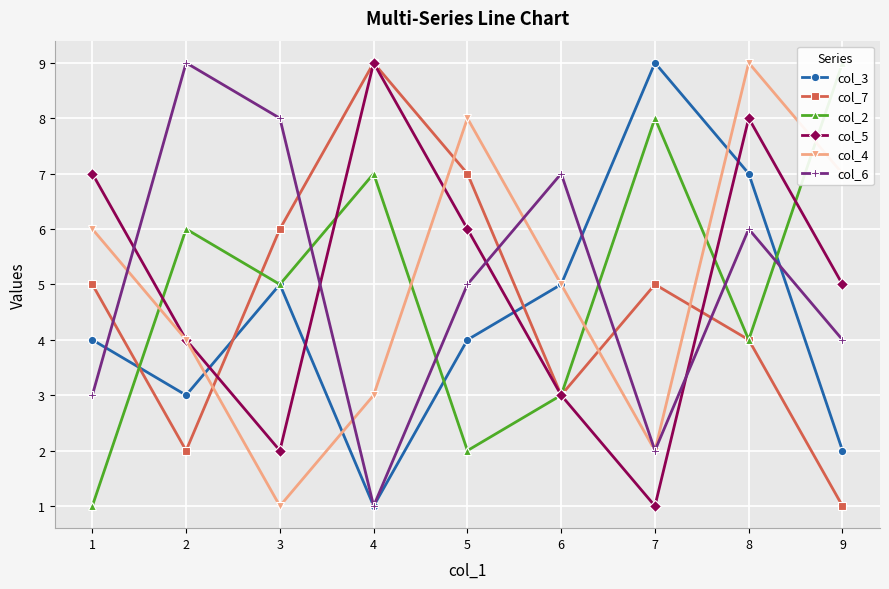

Count the col_2 values in the range 3 to 7.

5